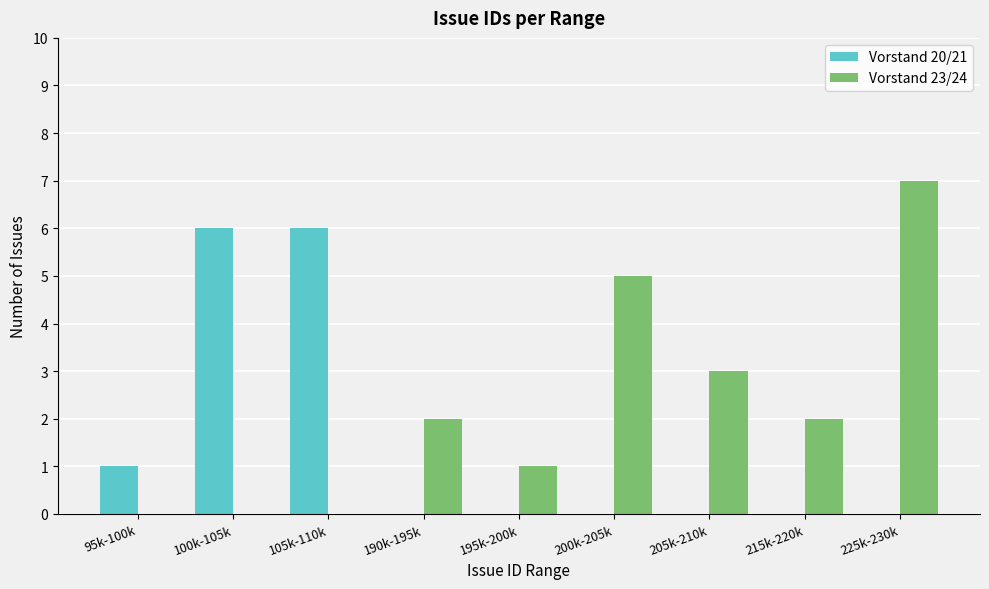

Reading left to right, what are all the values shown in this chart?

Vorstand 20/21: 95k-100k=1	100k-105k=6	105k-110k=6	190k-195k=0	195k-200k=0	200k-205k=0	205k-210k=0	215k-220k=0	225k-230k=0
Vorstand 23/24: 95k-100k=0	100k-105k=0	105k-110k=0	190k-195k=2	195k-200k=1	200k-205k=5	205k-210k=3	215k-220k=2	225k-230k=7